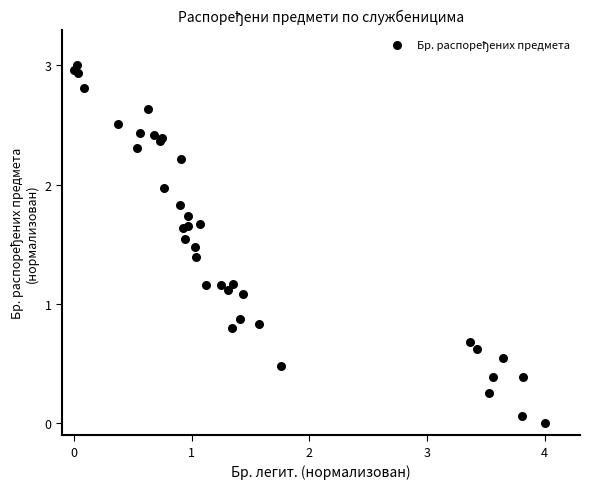

What Y value in the scatter plot is closest to 1?

1.1